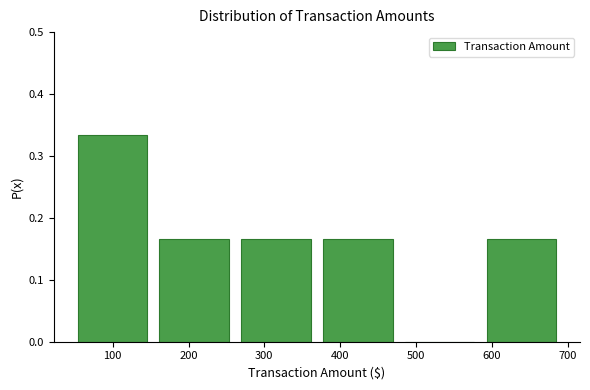

Reading left to right, transcribe this chart: for each bar, give the range it covers on the x-axis and its height. Neither the bar edges nor the heights are printed on the chart, so give them approximately, as read against the axes.

50 to 150: 0.33
150 to 260: 0.17
260 to 370: 0.17
370 to 480: 0.17
480 to 590: 0
590 to 690: 0.17